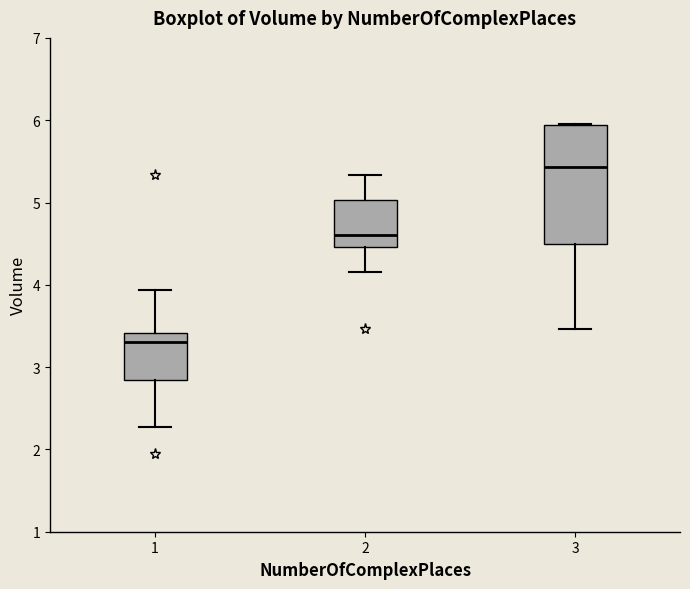

Reading left to right, transcribe this box plot: for each box, give where its median line is, the range the box spans, and where its two whiskers end, as read against the y-axis. The values are not printed on the chart, so give them approximately, as read against the axis.

1: median 3.3, box 2.8 to 3.4, whiskers 2.3 to 3.9
2: median 4.6, box 4.5 to 5.0, whiskers 4.2 to 5.3
3: median 5.4, box 4.5 to 5.9, whiskers 3.5 to 6.0